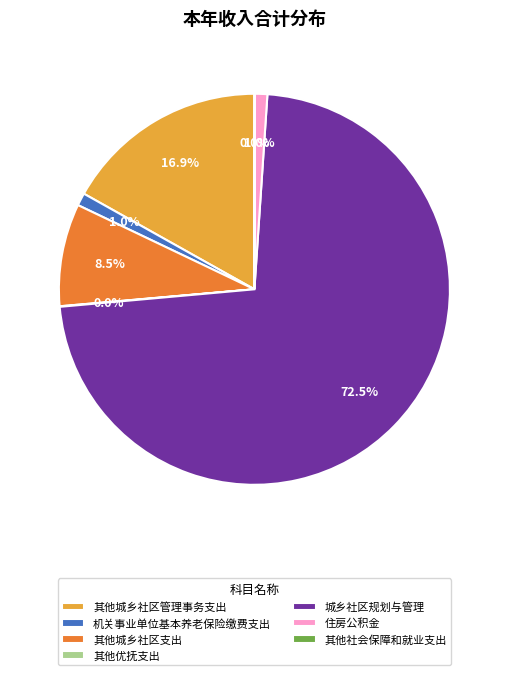

Which slice is the largest?

城乡社区规划与管理